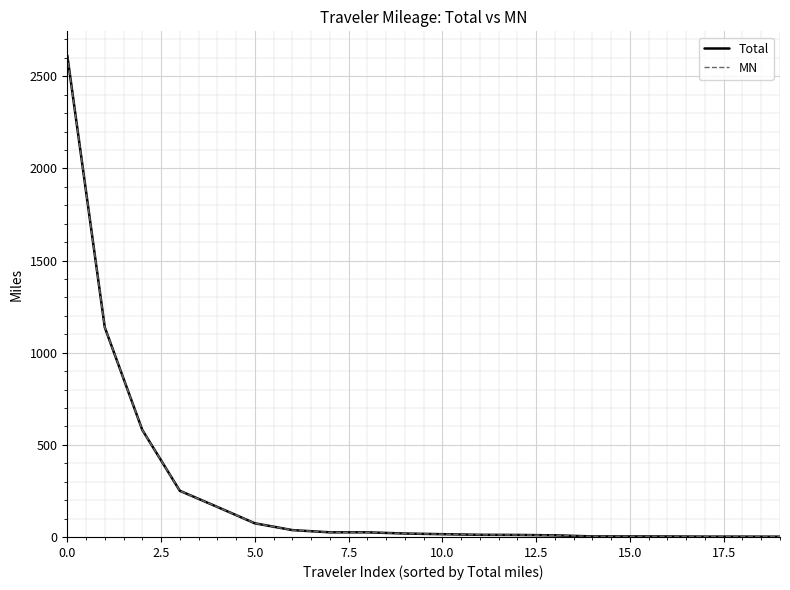

Which category has the lowest value in the Total series?

19